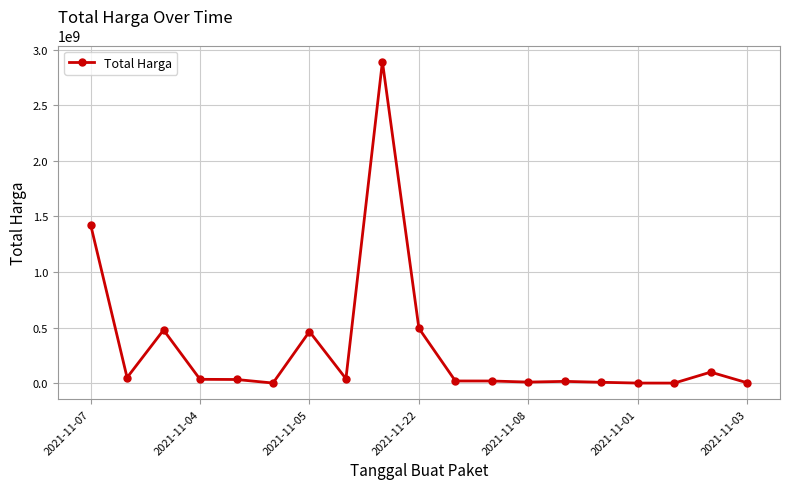

What is the sum of all values?

6080907485